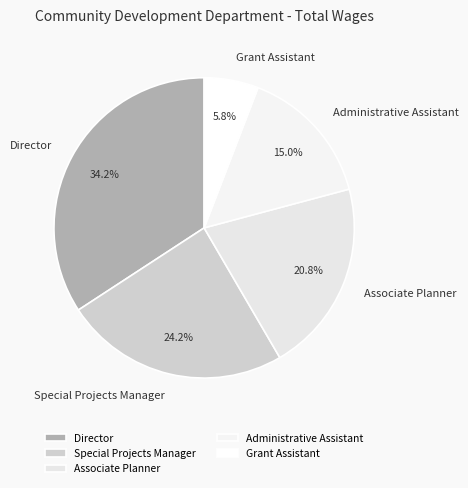

Combined, do Associate Planner and Administrative Assistant account for over 50%?

No